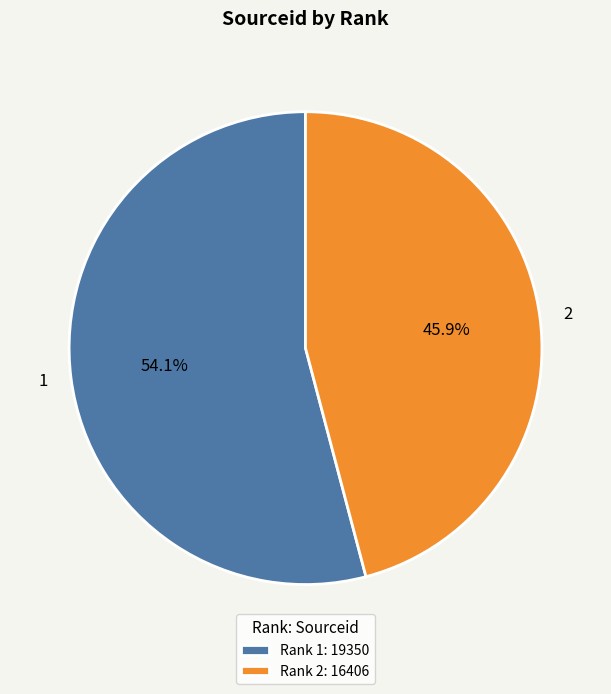

Is there a majority slice in this chart?

Yes